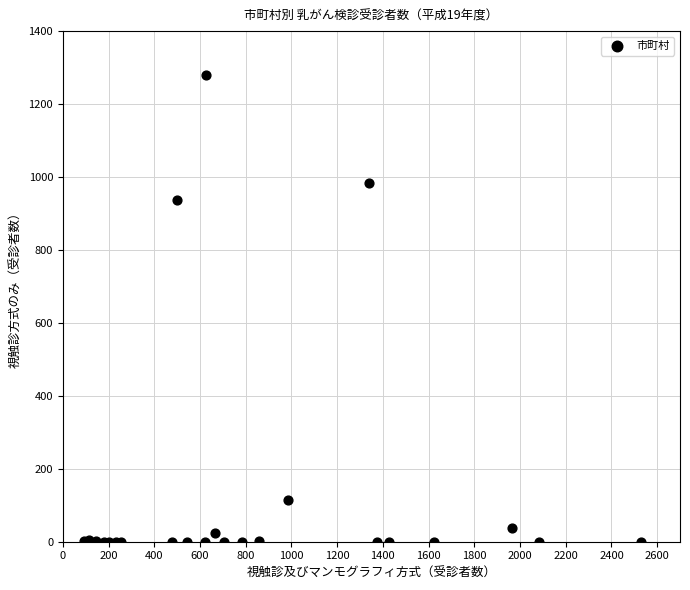

What Y value in the scatter plot is closest to 640?

937